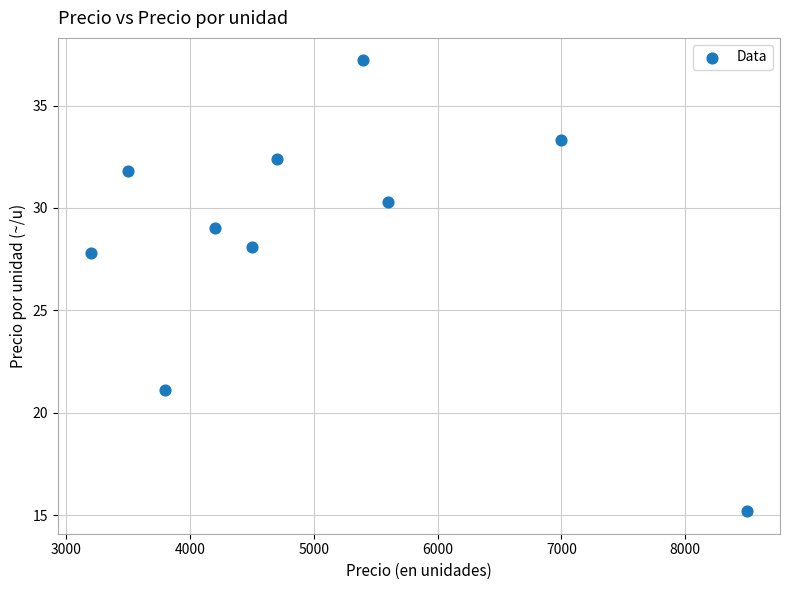

What is the range of X values (max minus min)?

5300.0